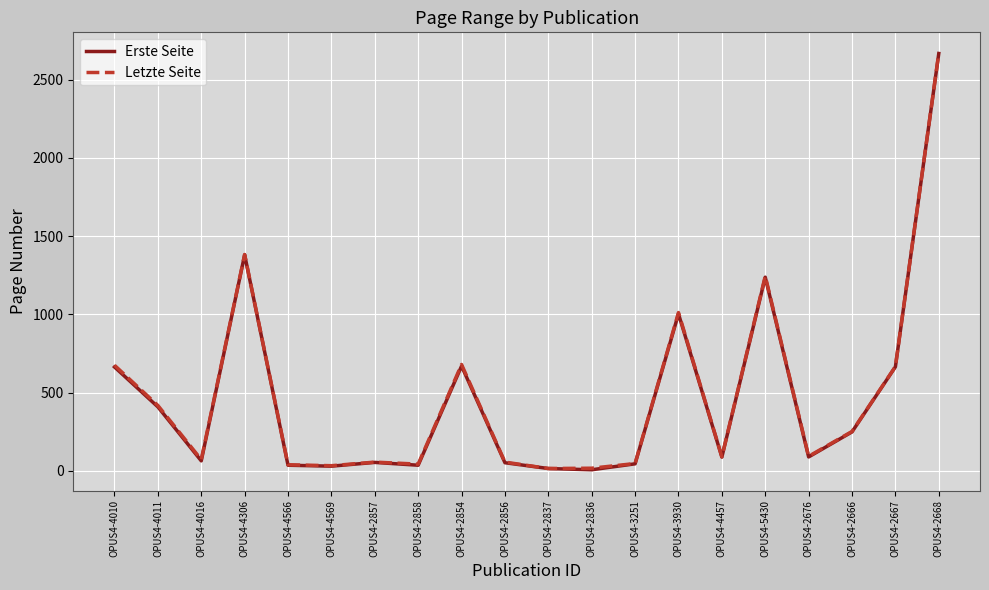

The Letzte Seite series shows 195 at OPUS4-4011. True or false?

False